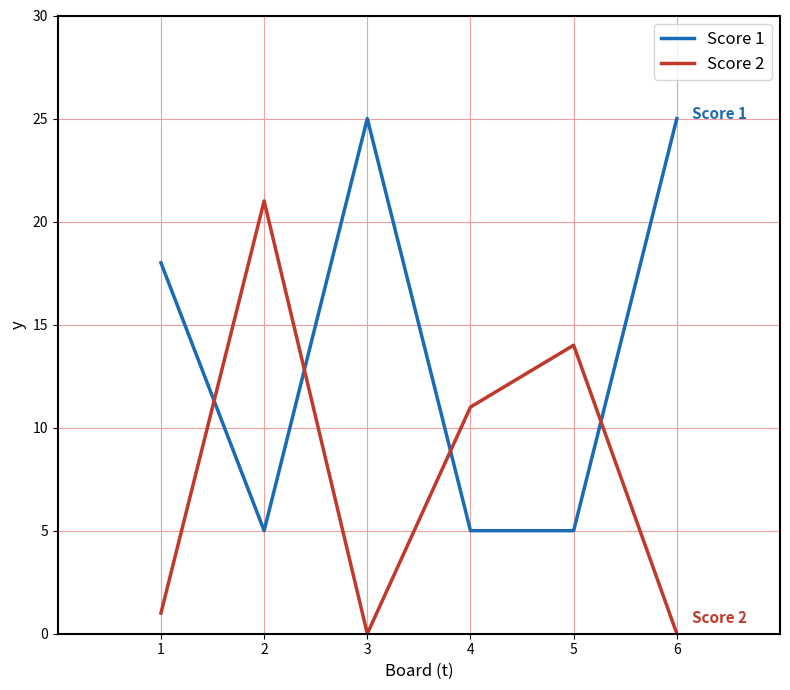

Is the value of Score 2 at 5 greater than the value of Score 1 at 5?

Yes